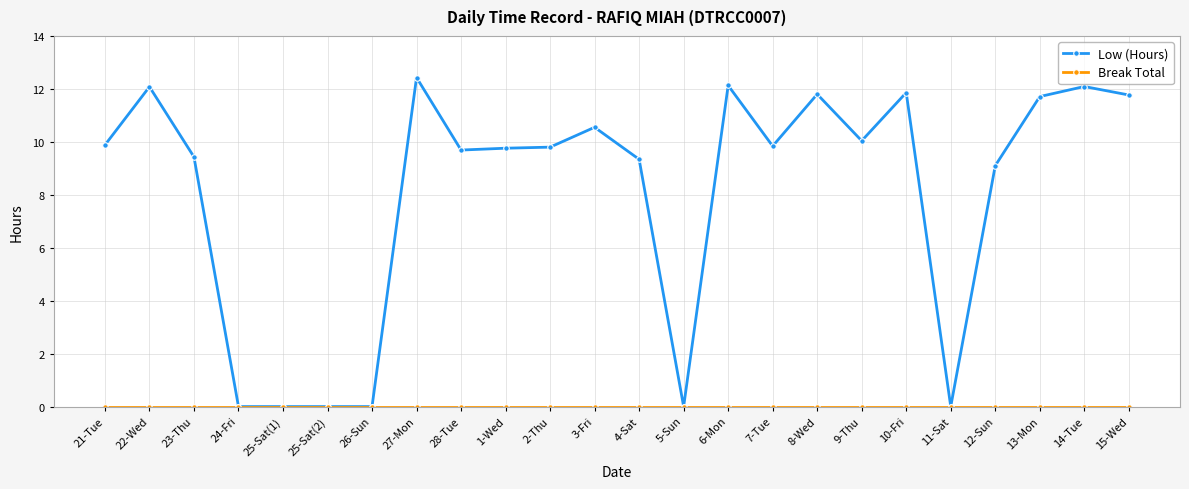

Which series changed the most between 23-Thu and 14-Tue?

Low (Hours)